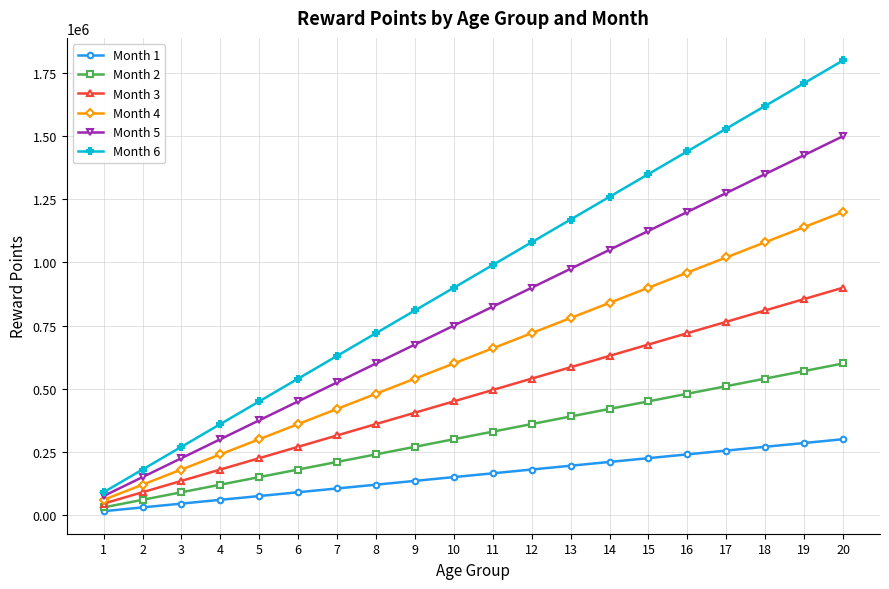

At which category is the sum across all series the highest?

20